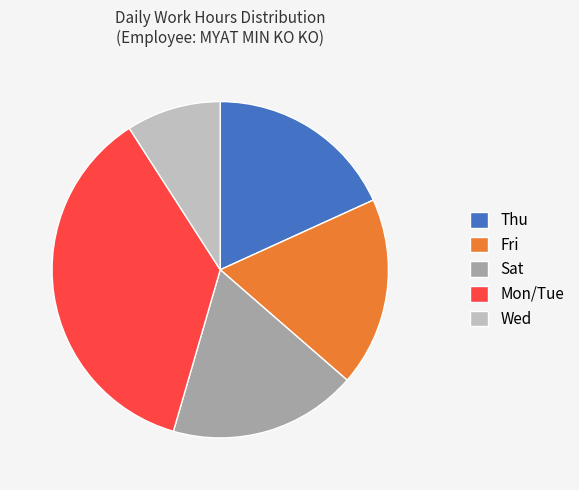

Is there a majority slice in this chart?

No